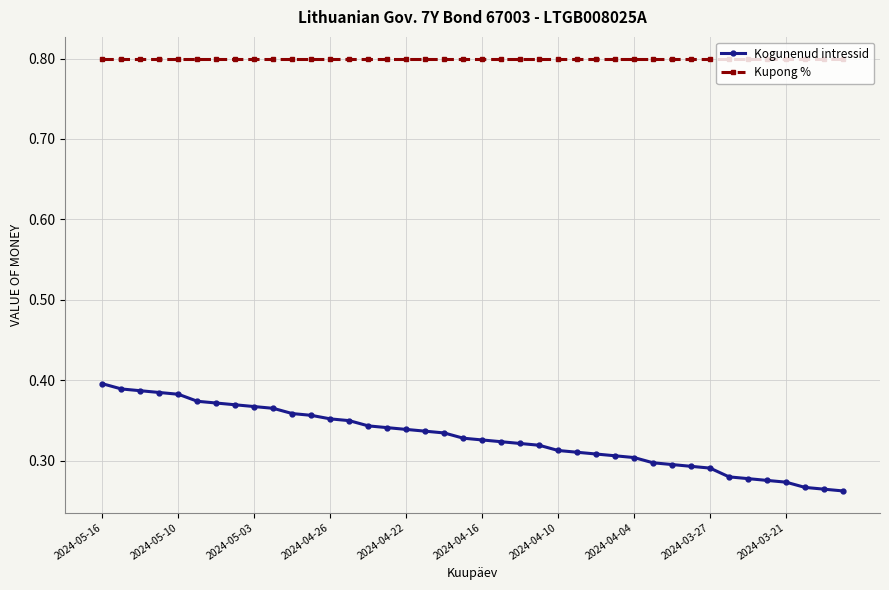

Which series has the largest range (max minus min)?

Kogunenud intressid